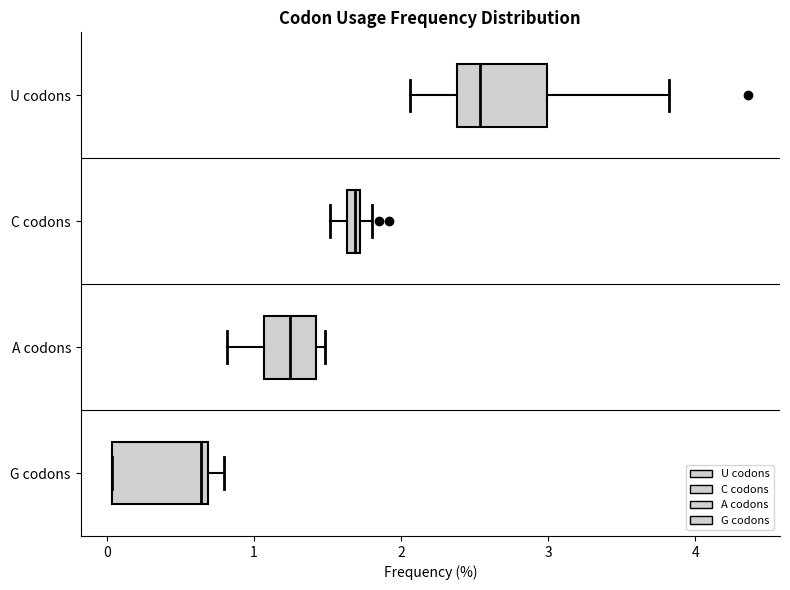

Which box has the furthest to the right median line?

U codons